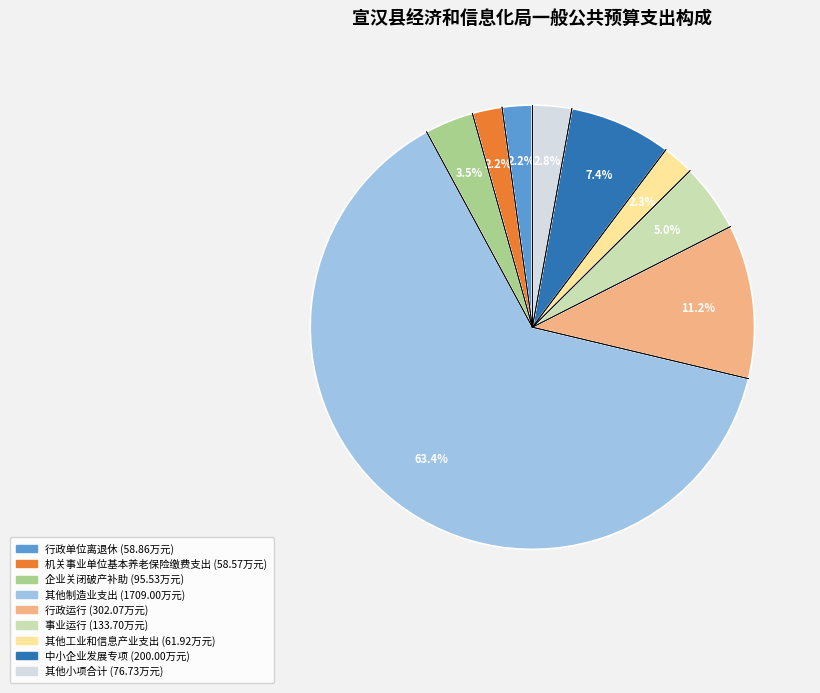

Is there a majority slice in this chart?

Yes